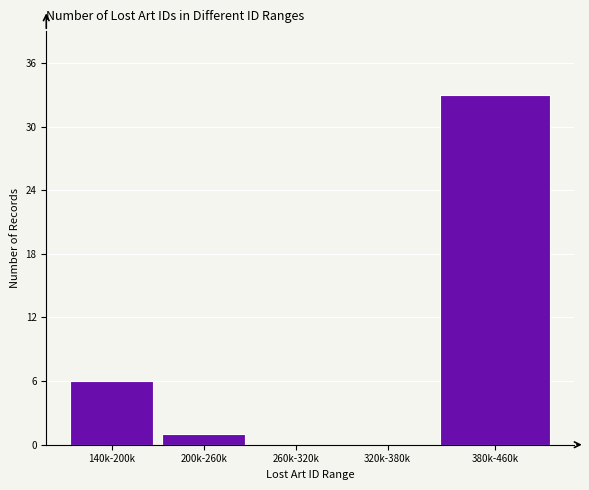

Reading left to right, what are all the values shown in this chart?

140k-200k=6	200k-260k=1	260k-320k=0	320k-380k=0	380k-460k=33